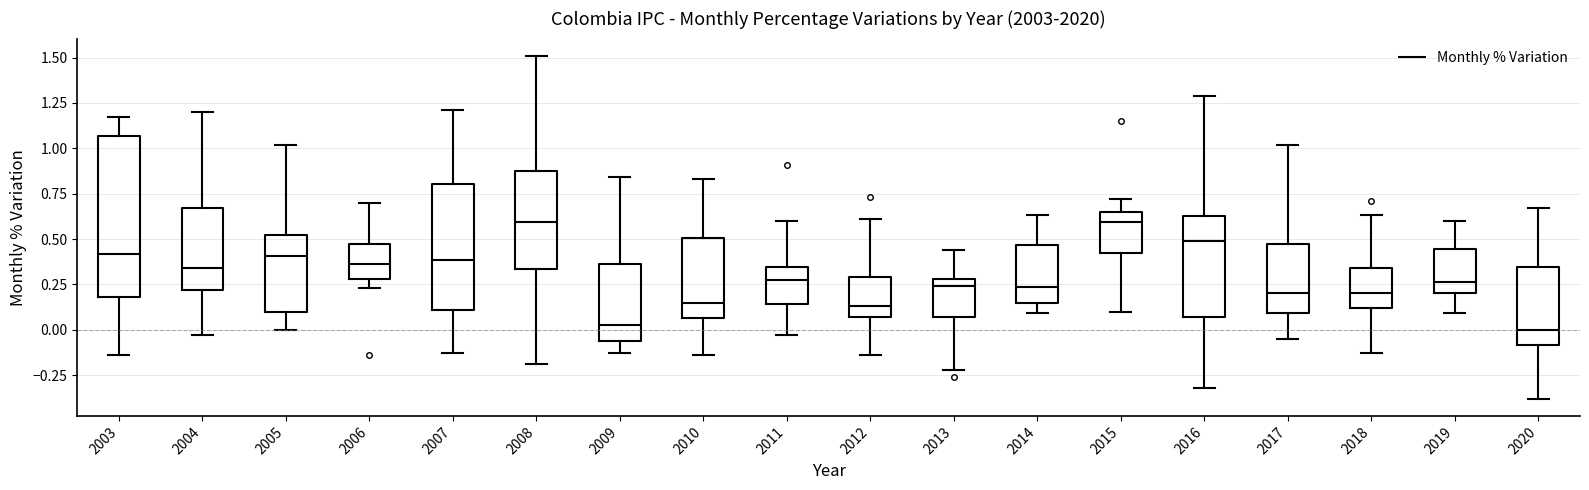

Reading left to right, read every box against the y-axis: the position of its median line, the range the box covers, and the ends of its whiskers. The values are not printed on the chart, so give them approximately, as read against the axis.

2003: median 0.40, box 0.20 to 1.05, whiskers -0.15 to 1.15
2004: median 0.35, box 0.20 to 0.65, whiskers -0.05 to 1.20
2005: median 0.40, box 0.10 to 0.50, whiskers 0.00 to 1.00
2006: median 0.35, box 0.30 to 0.45, whiskers 0.25 to 0.70
2007: median 0.40, box 0.10 to 0.80, whiskers -0.15 to 1.20
2008: median 0.60, box 0.35 to 0.90, whiskers -0.20 to 1.50
2009: median 0.05, box -0.05 to 0.35, whiskers -0.15 to 0.85
2010: median 0.15, box 0.05 to 0.50, whiskers -0.15 to 0.85
2011: median 0.30, box 0.15 to 0.35, whiskers -0.05 to 0.60
2012: median 0.15, box 0.05 to 0.30, whiskers -0.15 to 0.60
2013: median 0.25, box 0.05 to 0.30, whiskers -0.20 to 0.45
2014: median 0.25, box 0.15 to 0.45, whiskers 0.10 to 0.65
2015: median 0.60, box 0.45 to 0.65, whiskers 0.10 to 0.70
2016: median 0.50, box 0.05 to 0.65, whiskers -0.30 to 1.30
2017: median 0.20, box 0.10 to 0.45, whiskers -0.05 to 1.00
2018: median 0.20, box 0.10 to 0.35, whiskers -0.15 to 0.65
2019: median 0.25, box 0.20 to 0.45, whiskers 0.10 to 0.60
2020: median 0.00, box -0.10 to 0.35, whiskers -0.40 to 0.65